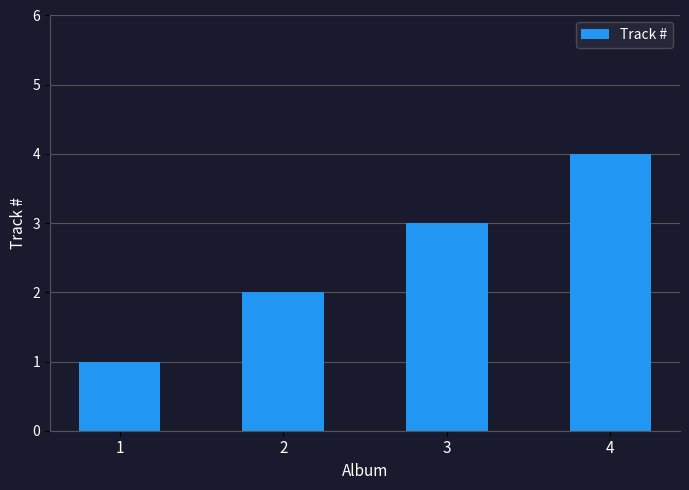

Count the number of categories in the chart.

4